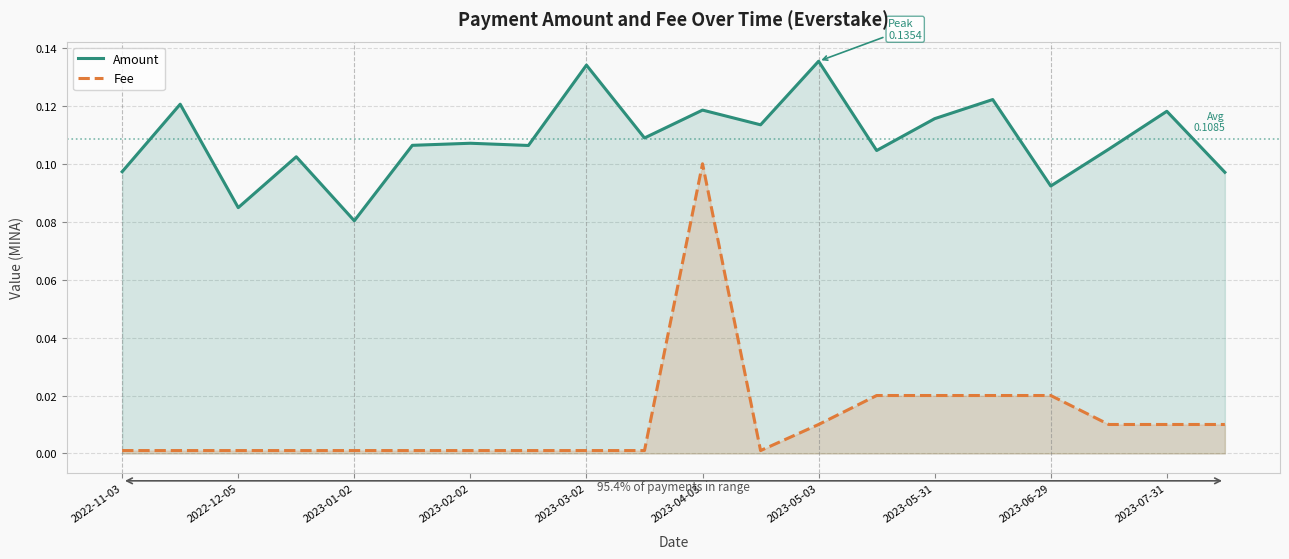

True or false: Amount has a value of 0.0 at 2023-05-31.

False